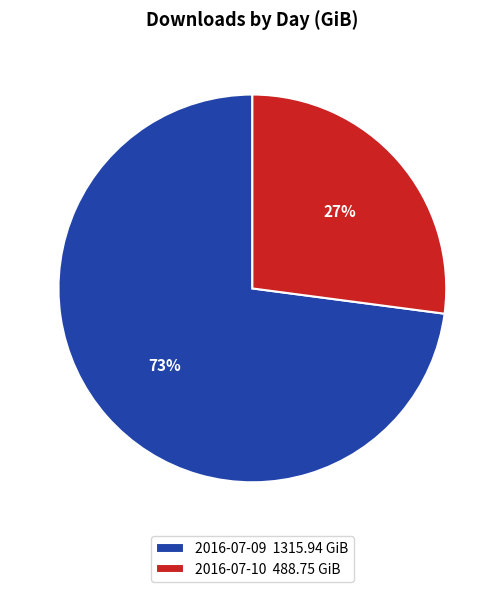

What is the ratio of the value at 2016-07-09 1315.94 GiB to the value at 2016-07-10 488.75 GiB?

2.7